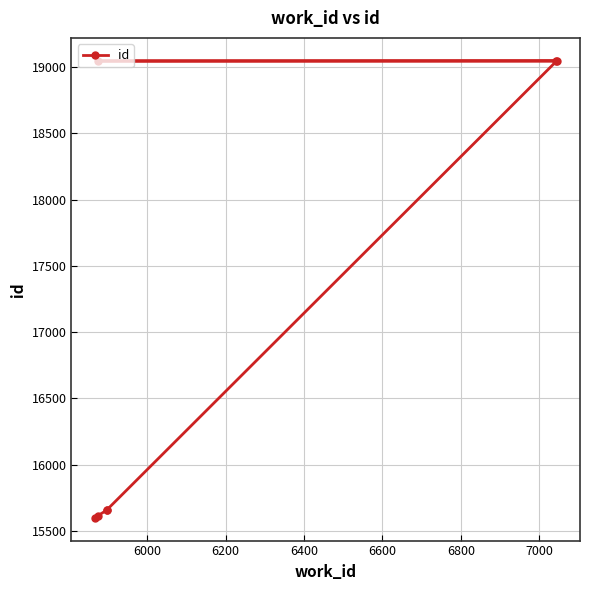

Reading right to left, extract all data points from this chart.

19047	19045	19044	15658	15657	15614	15600